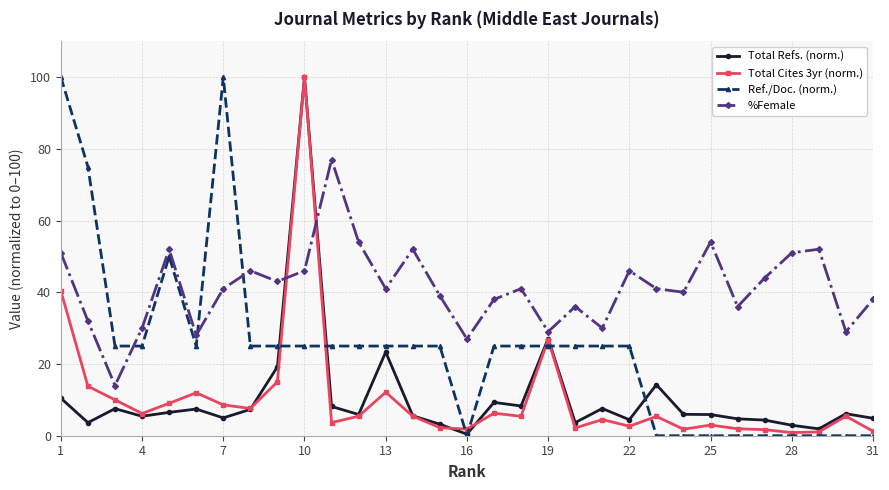

True or false: Total Refs. (norm.) and %Female intersect in this chart.

True